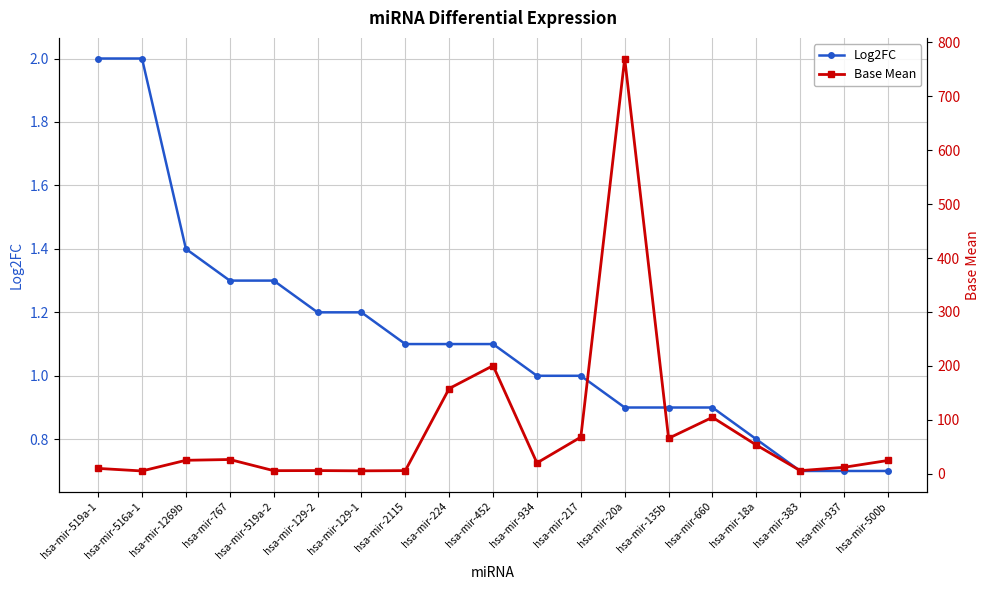

What is the minimum value for Log2FC?

0.7